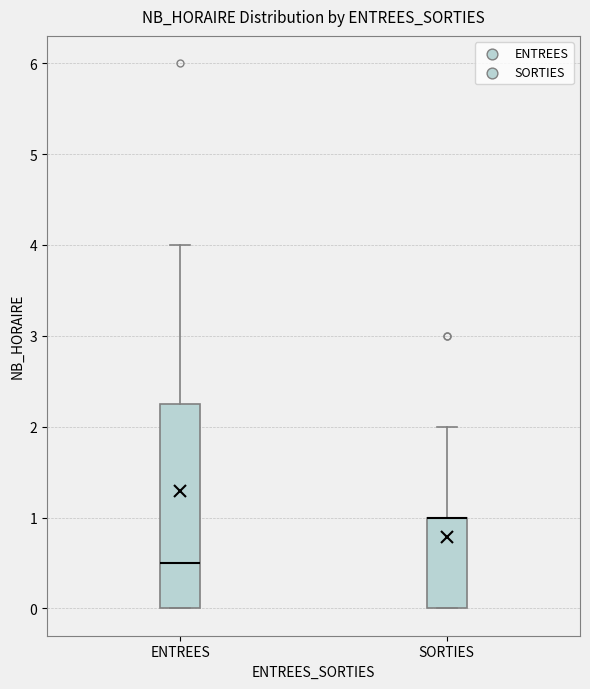

Where does the upper whisker of the box for ENTREES end on the y-axis? The values are not printed on the chart, so give them approximately, as read against the axis.

4.0